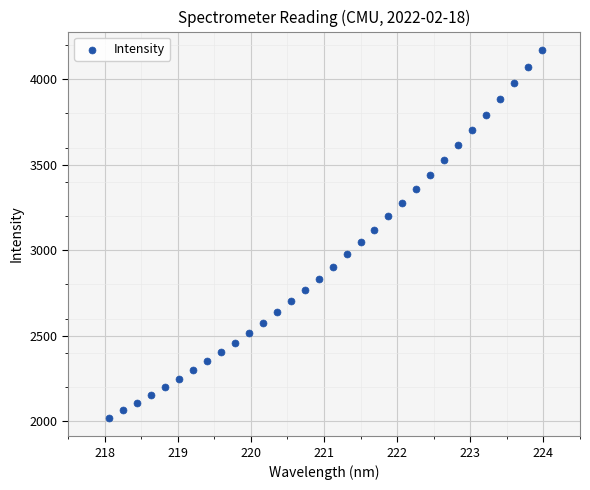

What Y value in the scatter plot is closest to 3095?

3118.7